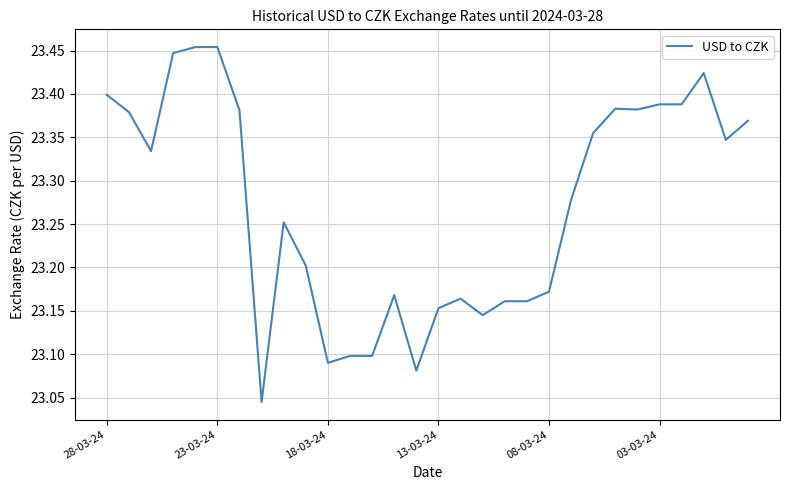

What is the difference between the maximum and minimum values?

0.4